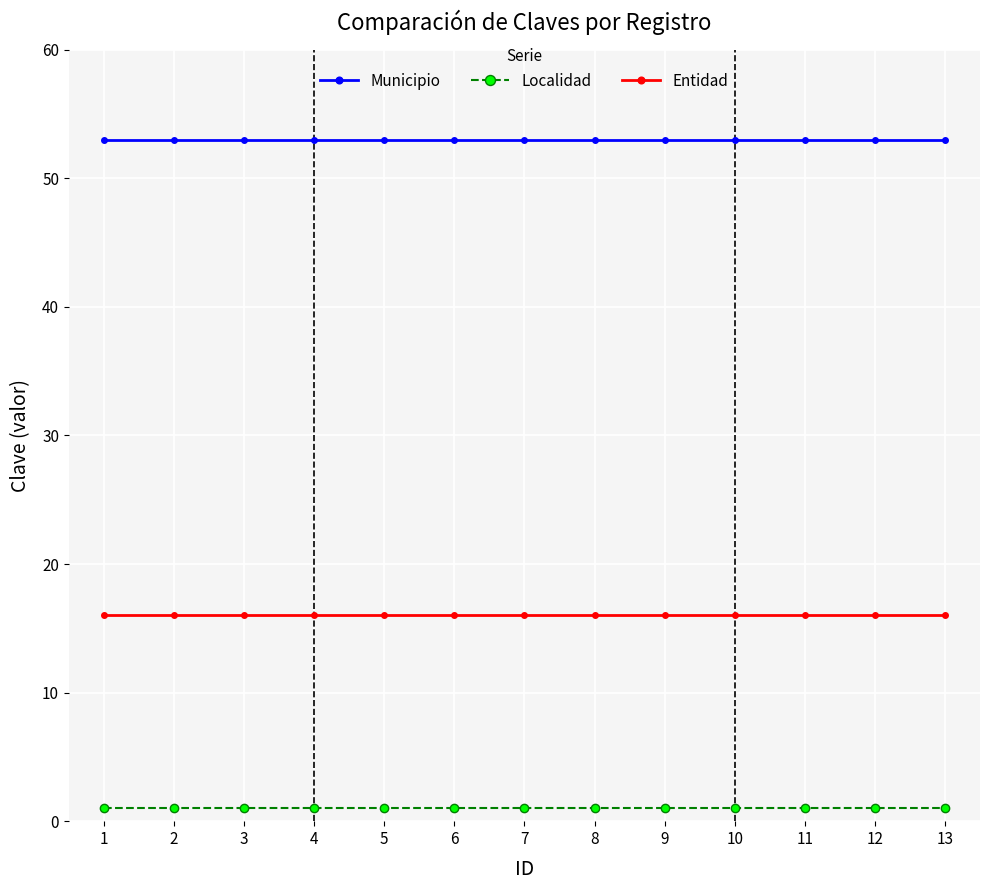

Reading left to right, transcribe all the data shown in this chart.

Municipio: 1=53	2=53	3=53	4=53	5=53	6=53	7=53	8=53	9=53	10=53	11=53	12=53	13=53
Localidad: 1=1	2=1	3=1	4=1	5=1	6=1	7=1	8=1	9=1	10=1	11=1	12=1	13=1
Entidad: 1=16	2=16	3=16	4=16	5=16	6=16	7=16	8=16	9=16	10=16	11=16	12=16	13=16